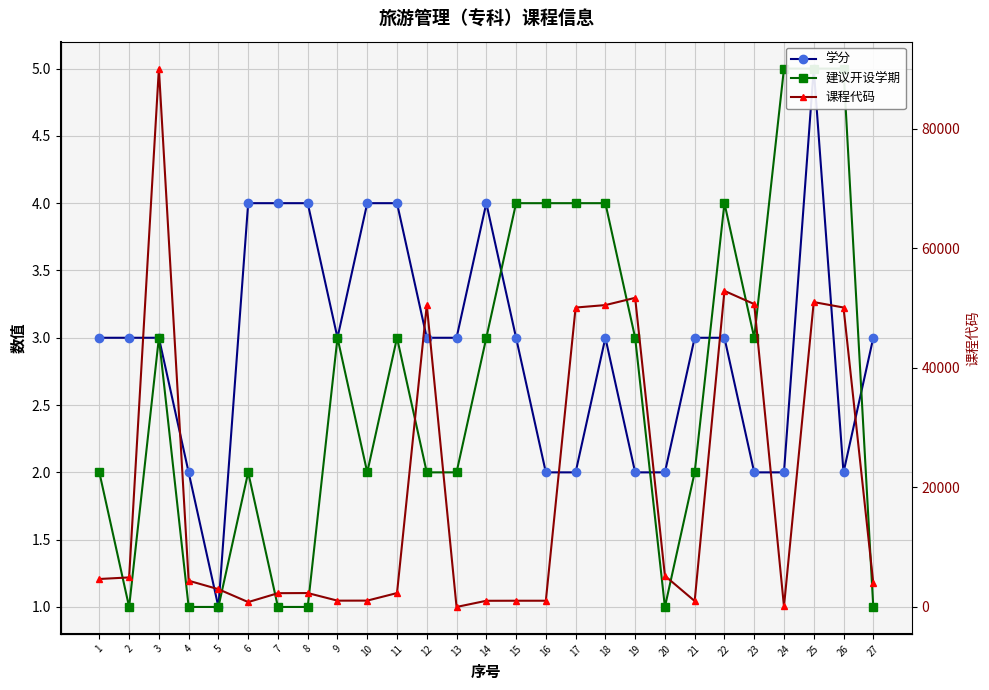

At how many categories does at least one series exceed 29996?

9